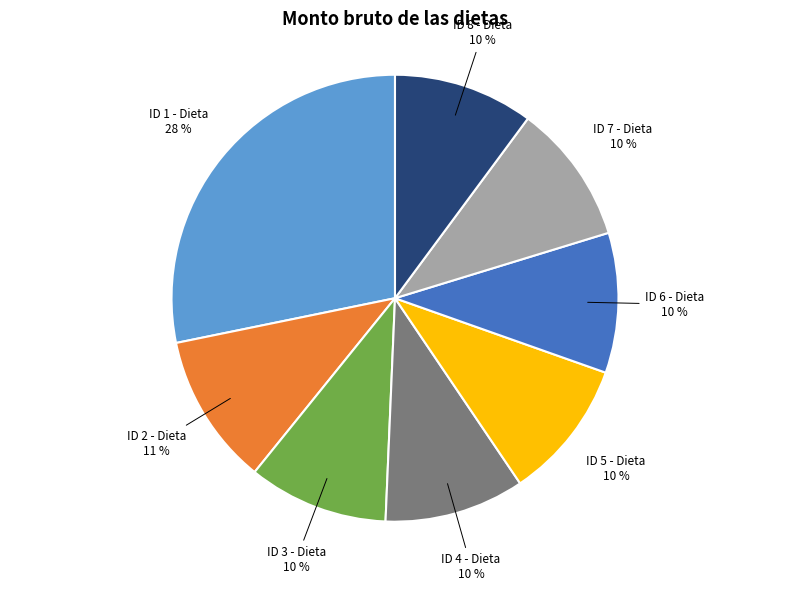

Which slice is the largest?

ID 1 - Dieta